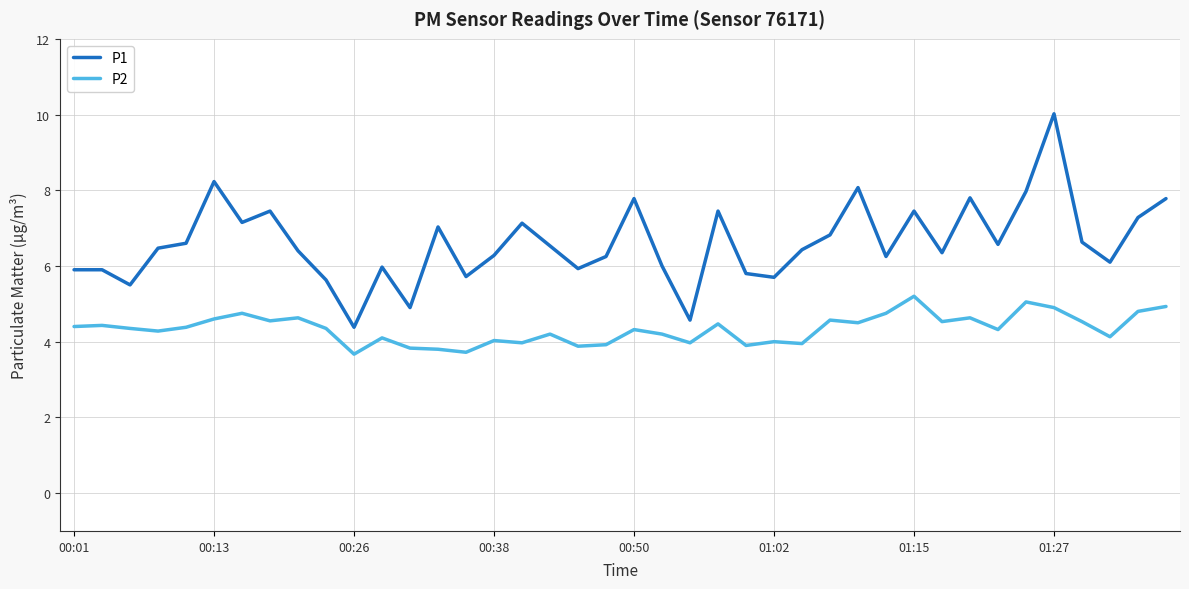

Rank the series by their average value, from lowest to highest.

P2, P1